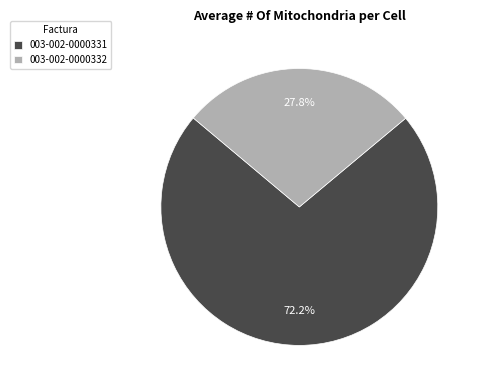

Does any single category account for the majority?

Yes